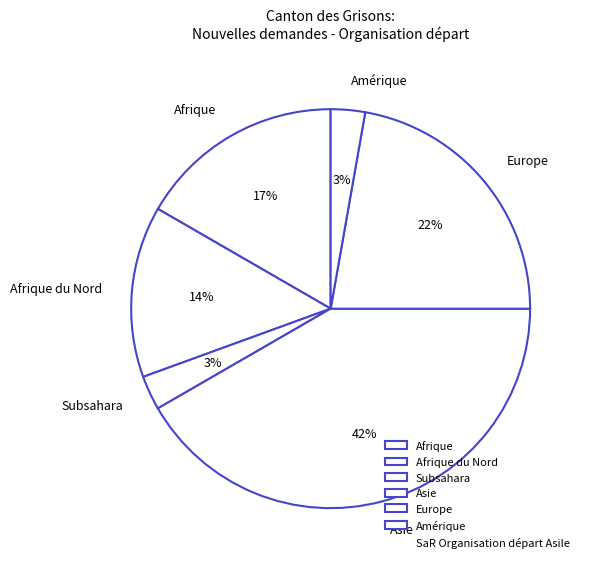

Do Subsahara and Afrique together represent more than half of the pie?

No